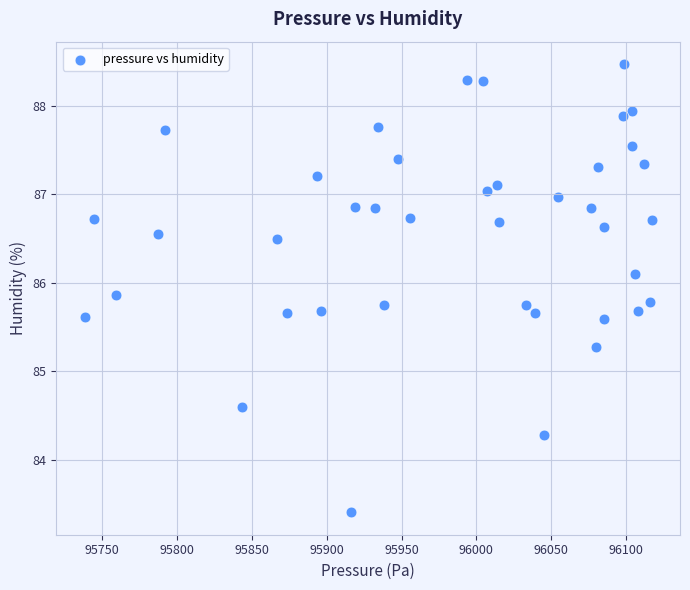

What Y value in the scatter plot is closest to 85?

85.3